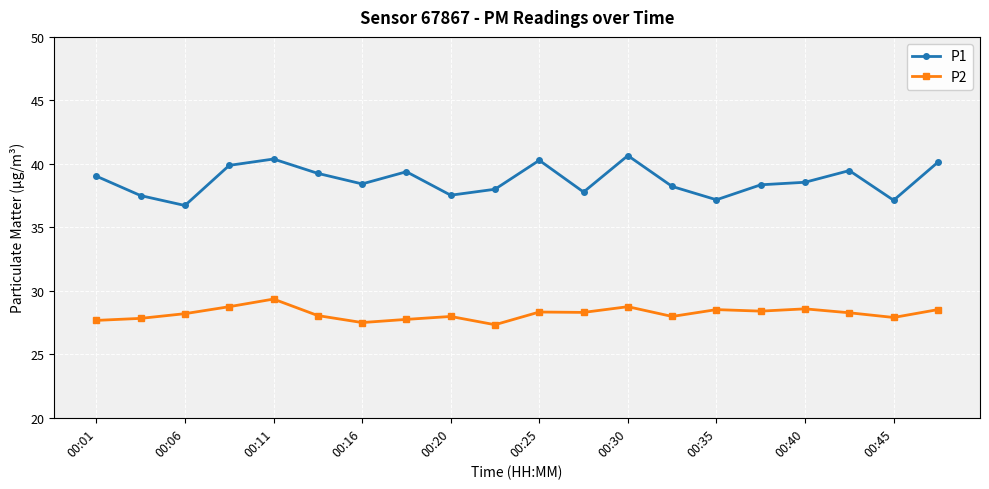

List the series in order of their overall mean, lowest first.

P2, P1